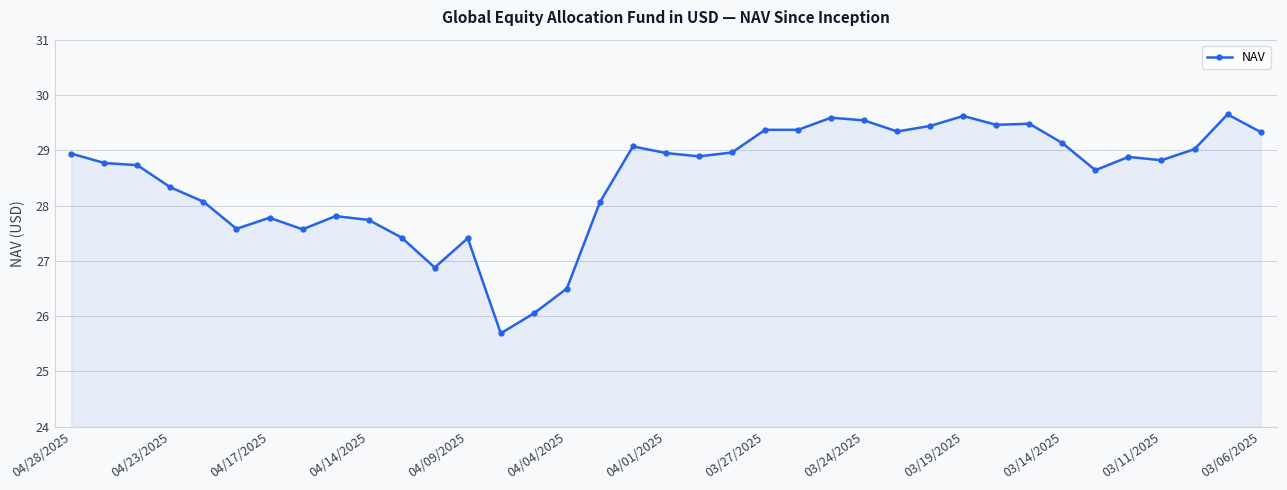

What is the difference between the maximum and minimum values?

4.0